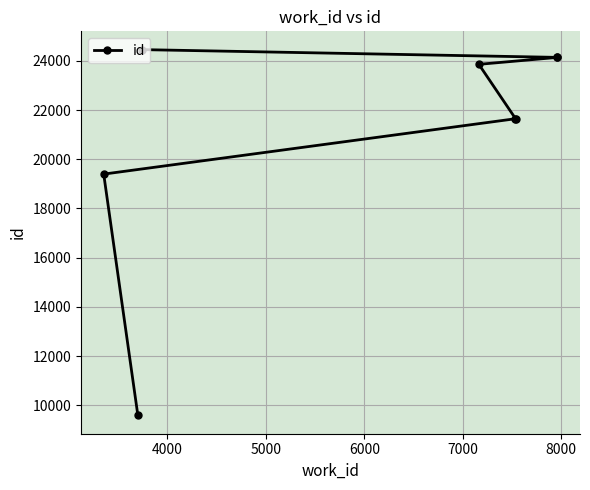

What is the difference between the second highest and second lowest values?

4746